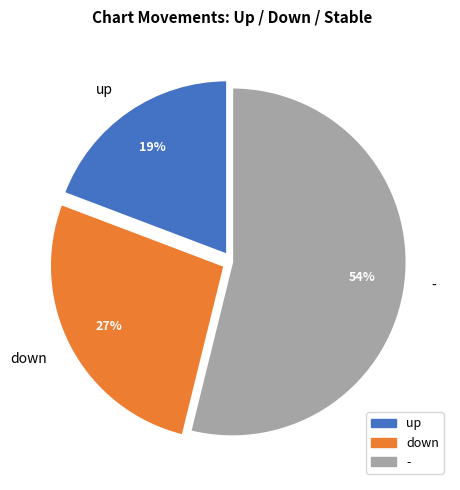

Rank the categories by value from lowest to highest.

up, down, -